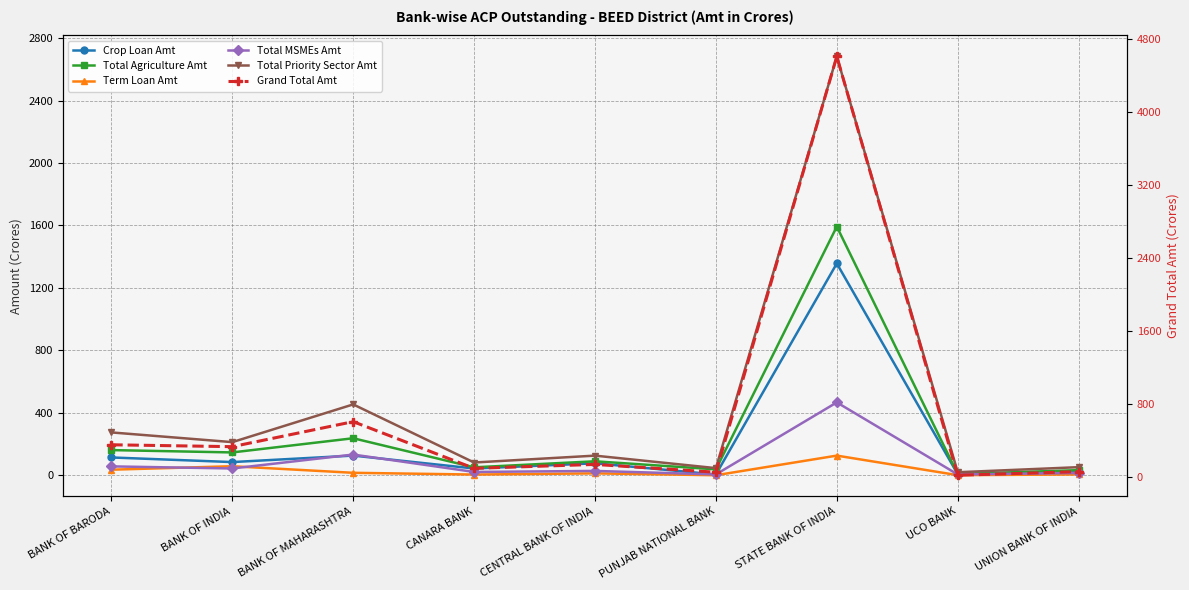

What is the smallest value displayed?

0.3